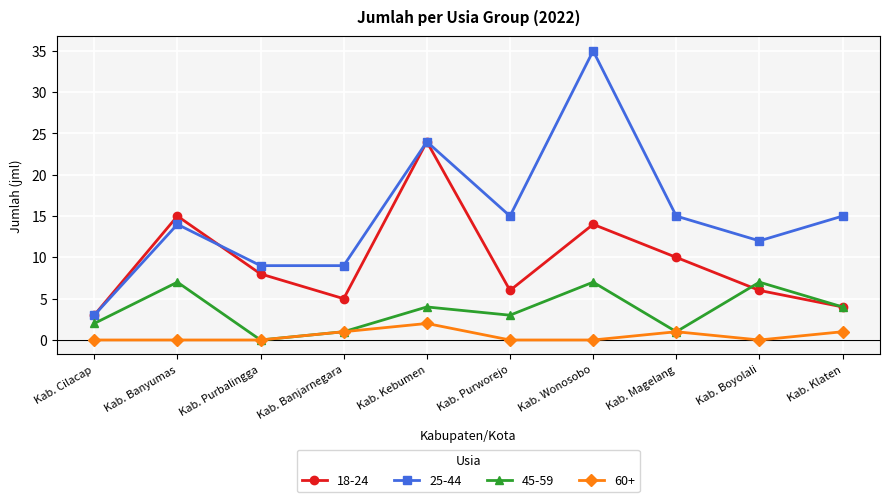

What is the difference between the maximum and minimum values in the 18-24 series?

21